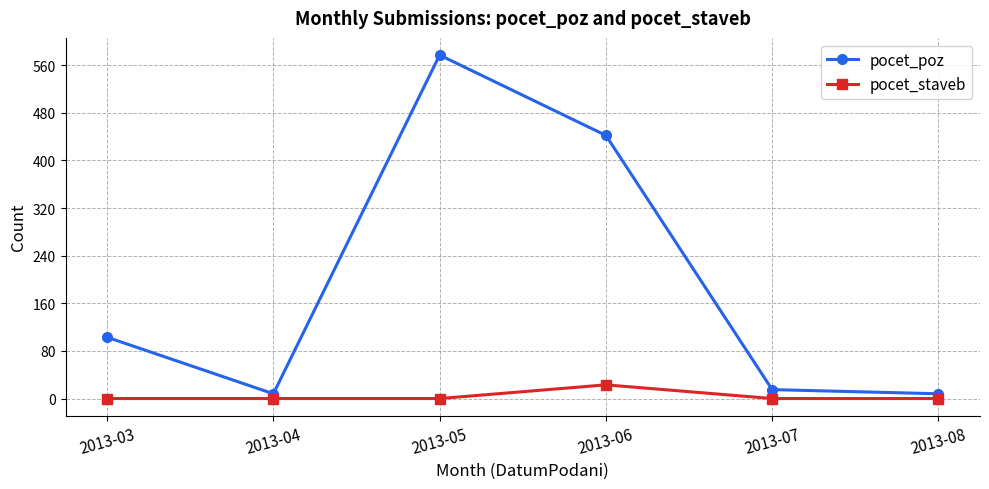

Reading right to left, extract all data points from this chart.

pocet_poz: 2013-08=8	2013-07=15	2013-06=442	2013-05=577	2013-04=8	2013-03=103
pocet_staveb: 2013-08=0	2013-07=0	2013-06=23	2013-05=0	2013-04=0	2013-03=0